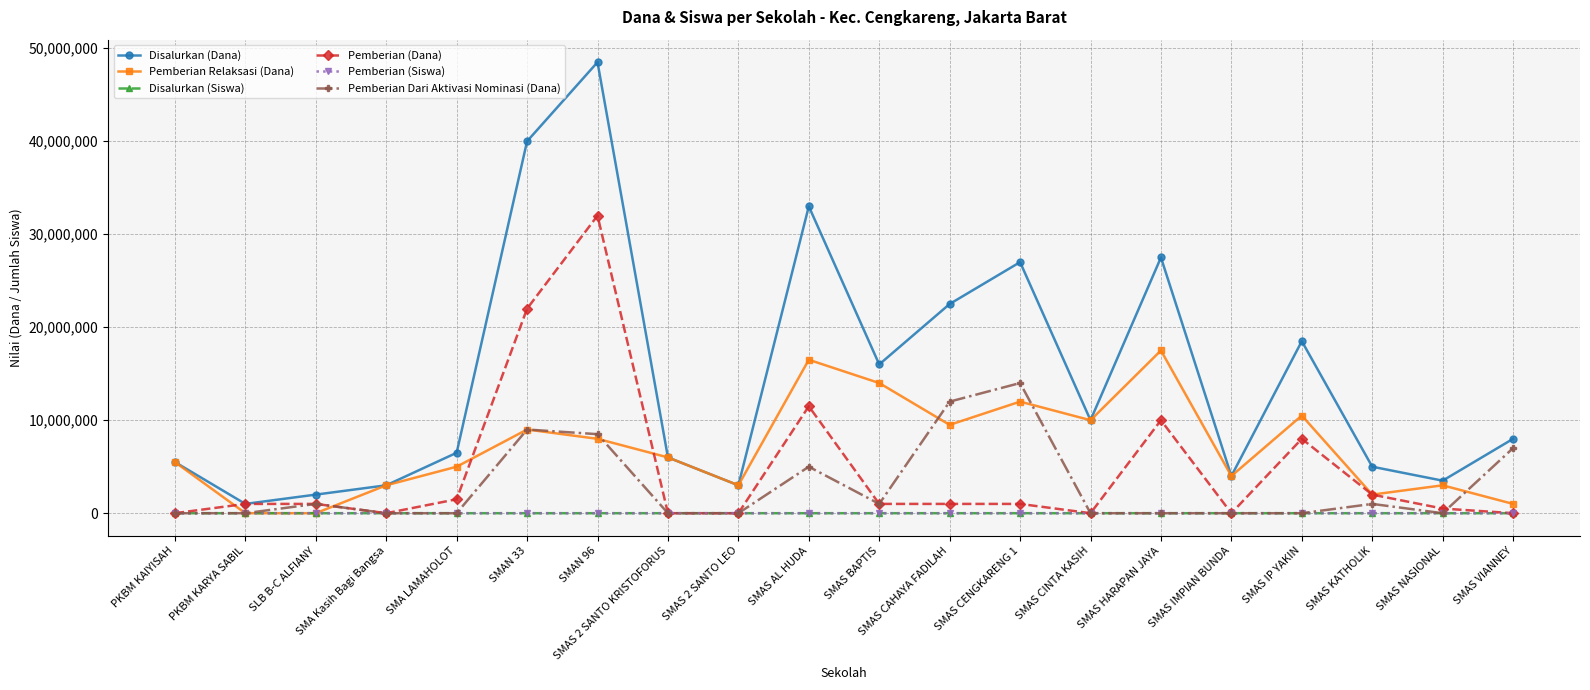

Is the value of Disalurkan (Dana) at SMAS NASIONAL greater than the value of Pemberian (Siswa) at SLB B-C ALFIANY?

Yes